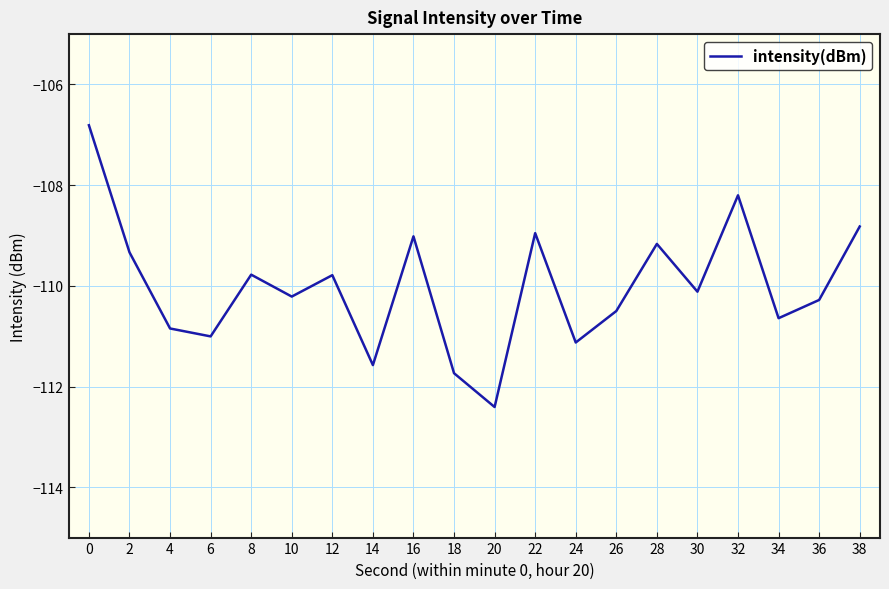

The value at 12 is -109.8. True or false?

True